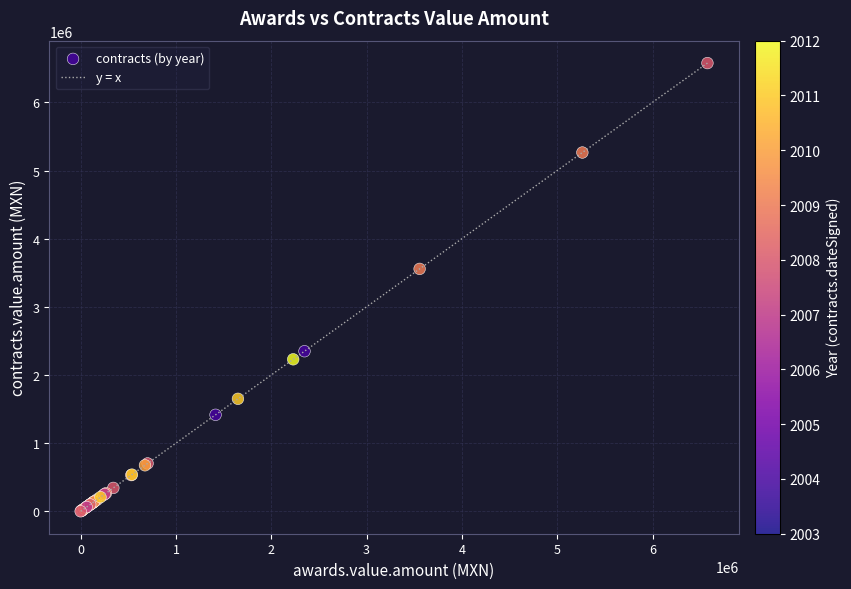

What Y value in the scatter plot is closest to 3288120?

3556471.0